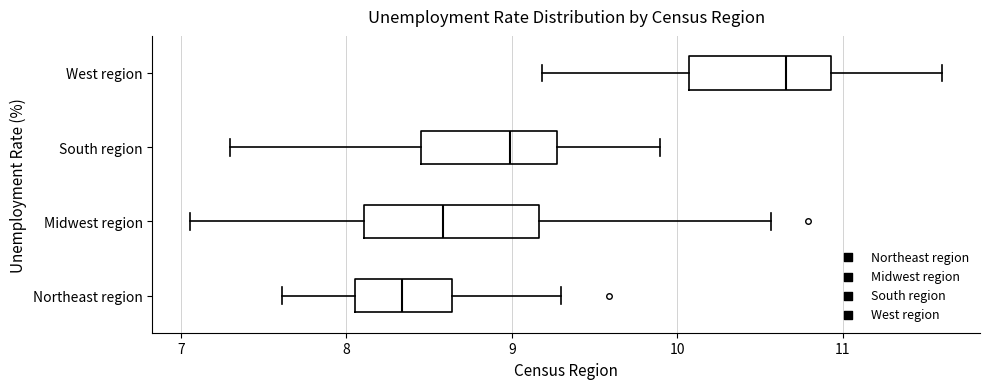

Which box has the furthest to the left median line?

Northeast region